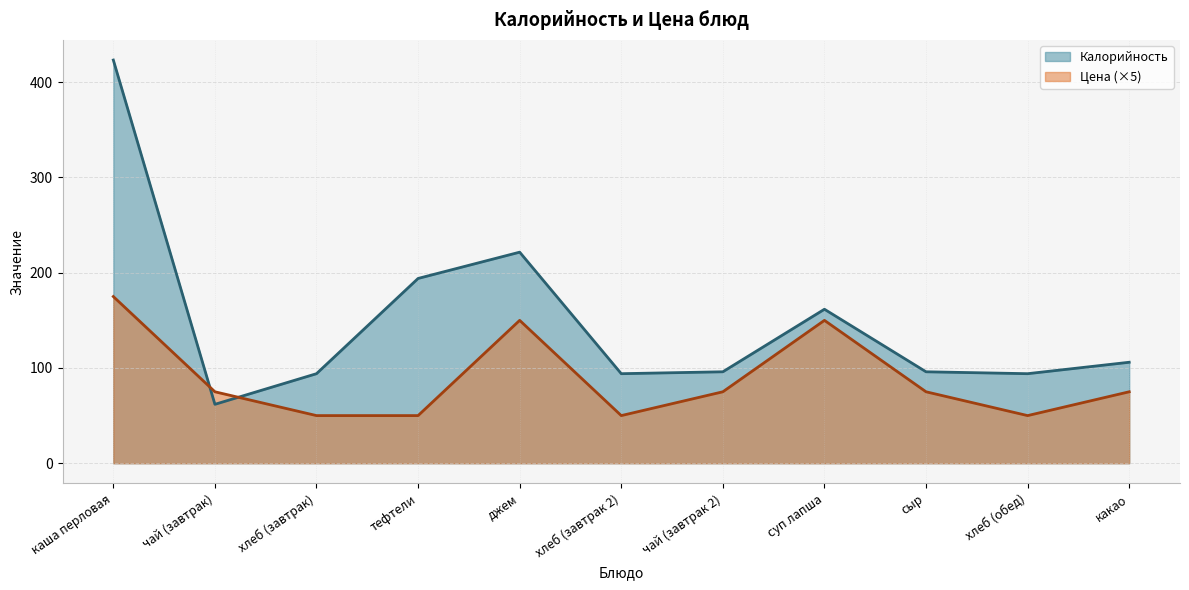

At which label does Цена reach its minimum?

хлеб (завтрак)